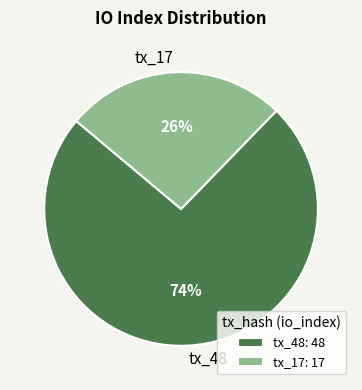

Count the number of slices in the pie.

2